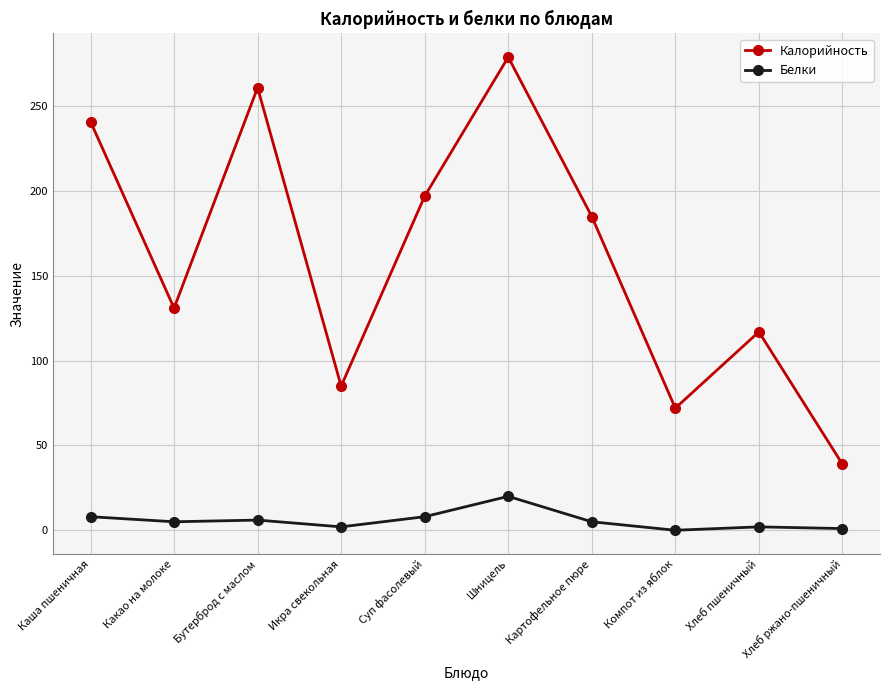

Is the value of Калорийность at Картофельное пюре greater than the value of Белки at Хлеб ржано-пшеничный?

Yes